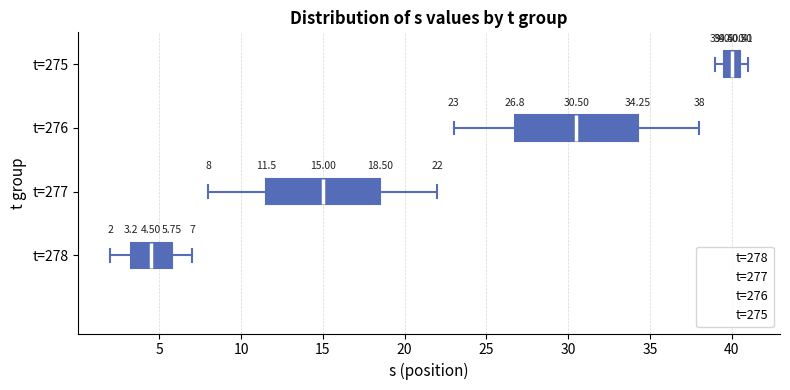

Which box has the furthest to the left median line?

t=278